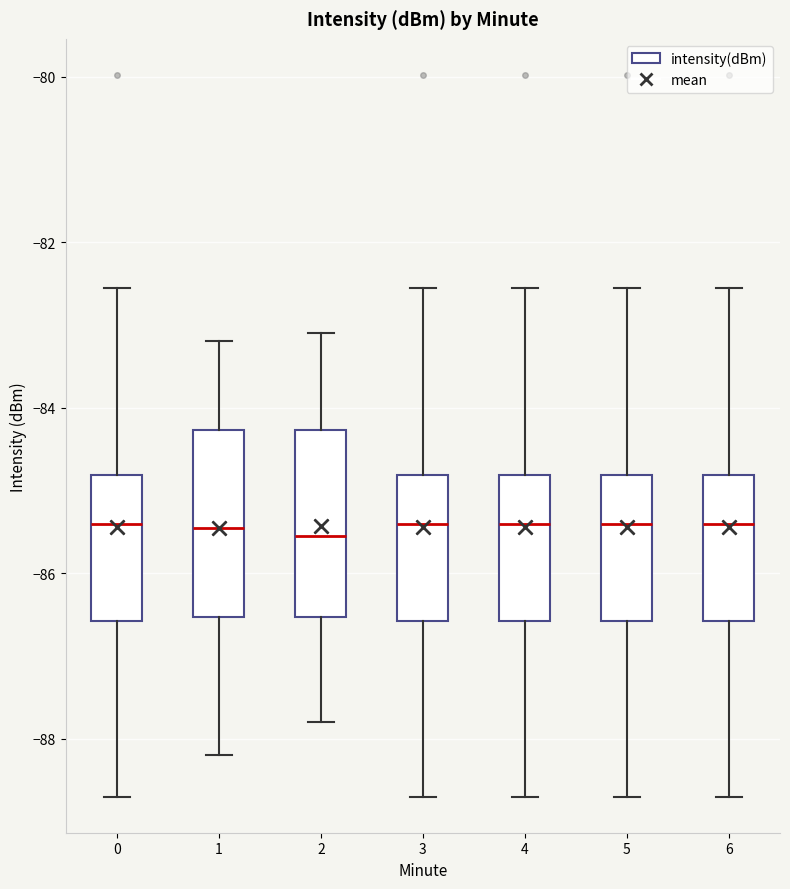

Reading left to right, read every box against the y-axis: the position of its median line, the range the box covers, and the ends of its whiskers. The values are not printed on the chart, so give them approximately, as read against the axis.

0: median -85.4, box -86.6 to -84.8, whiskers -88.6 to -82.6
1: median -85.4, box -86.6 to -84.2, whiskers -88.2 to -83.2
2: median -85.6, box -86.6 to -84.2, whiskers -87.8 to -83.0
3: median -85.4, box -86.6 to -84.8, whiskers -88.6 to -82.6
4: median -85.4, box -86.6 to -84.8, whiskers -88.6 to -82.6
5: median -85.4, box -86.6 to -84.8, whiskers -88.6 to -82.6
6: median -85.4, box -86.6 to -84.8, whiskers -88.6 to -82.6